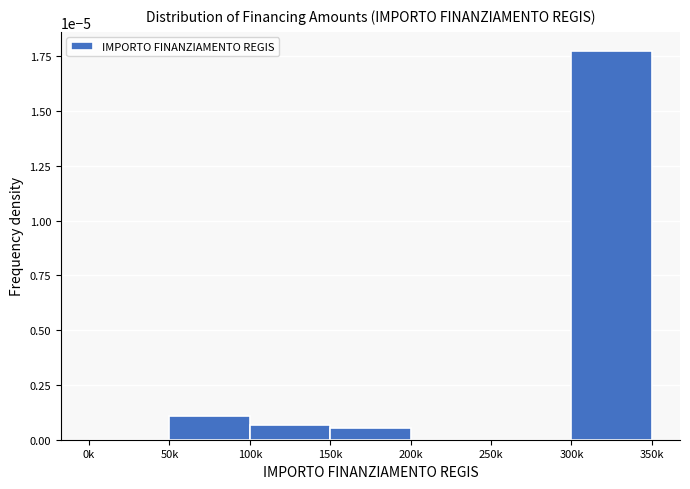

True or false: the data shows 0.0 at 50k.

True